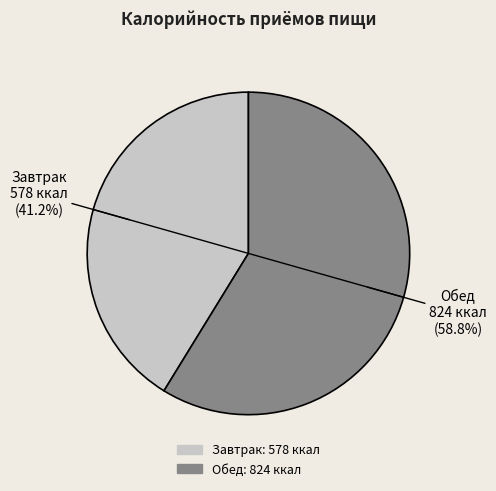

To the nearest percent, what percentage of the pie is Завтрак?

41%